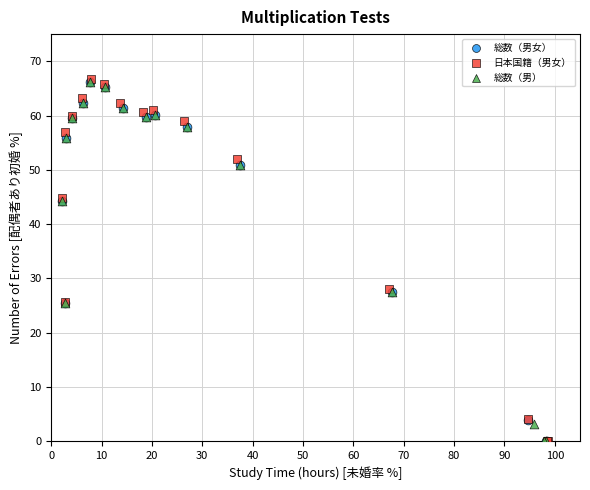

Which series has the largest Y range (max minus min)?

日本国籍（男女）